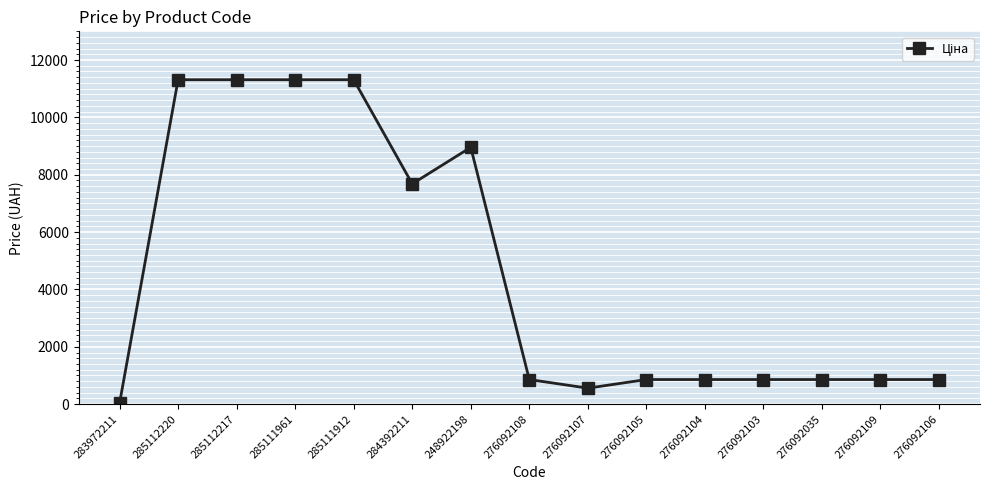

How many data points are less than 857?

2